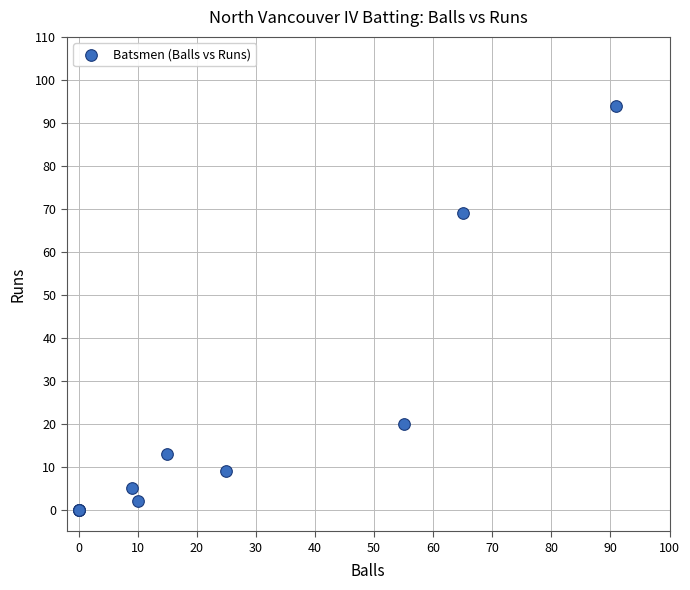

What Y value in the scatter plot is closest to 47?

69